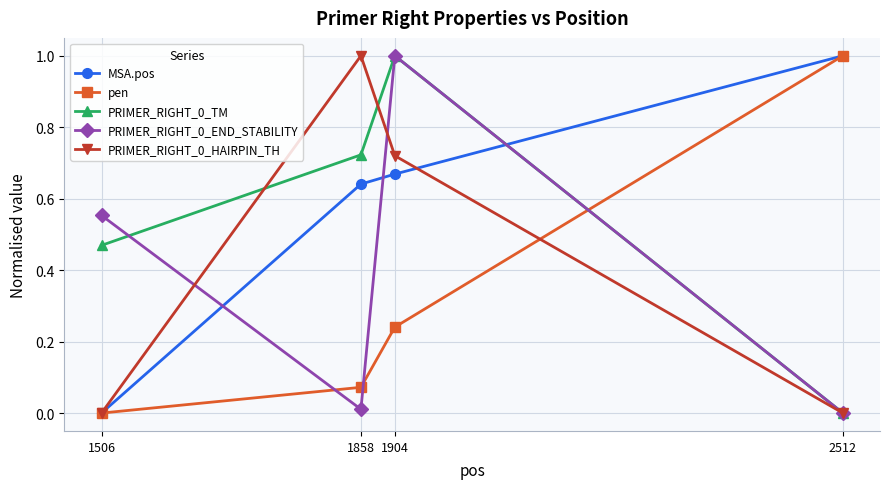

At which category is the sum across all series the highest?

1904